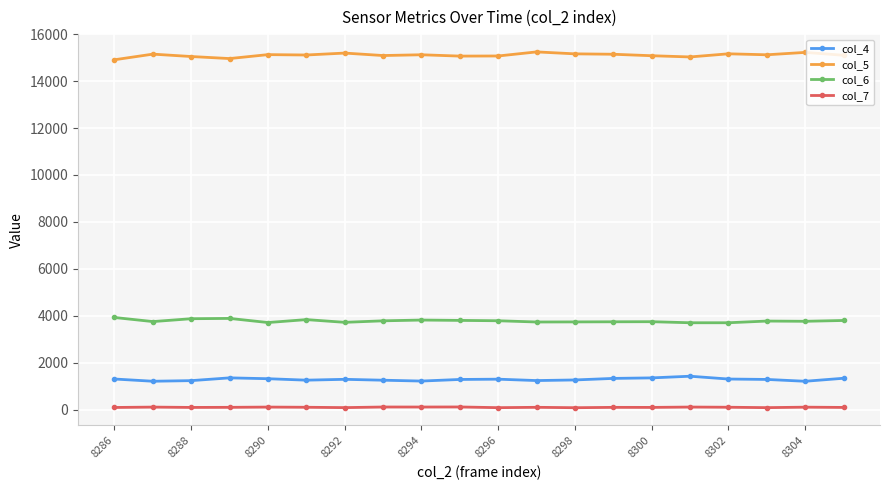

Which series has the largest total across all categories?

col_5